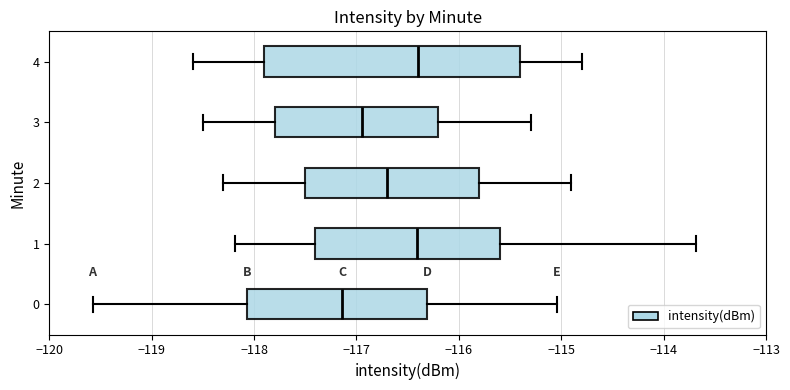

Where does the right whisker of the box at y = 4 end on the x-axis? The values are not printed on the chart, so give them approximately, as read against the axis.

-114.8